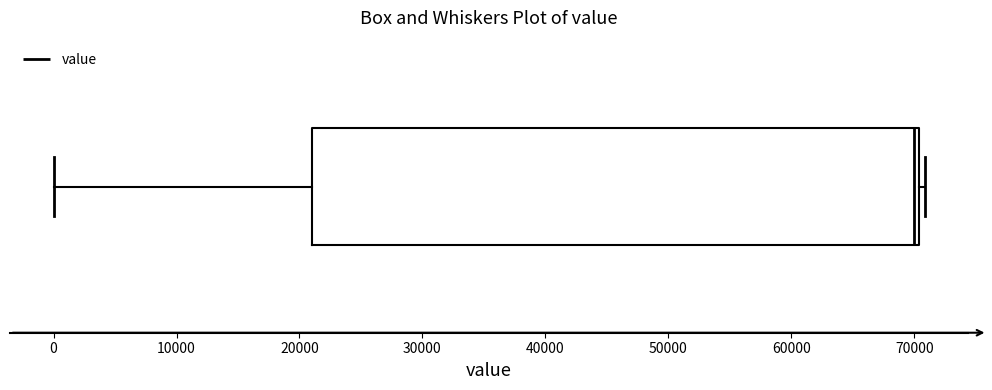

Where does the left whisker of the box end on the x-axis? The values are not printed on the chart, so give them approximately, as read against the axis.

0